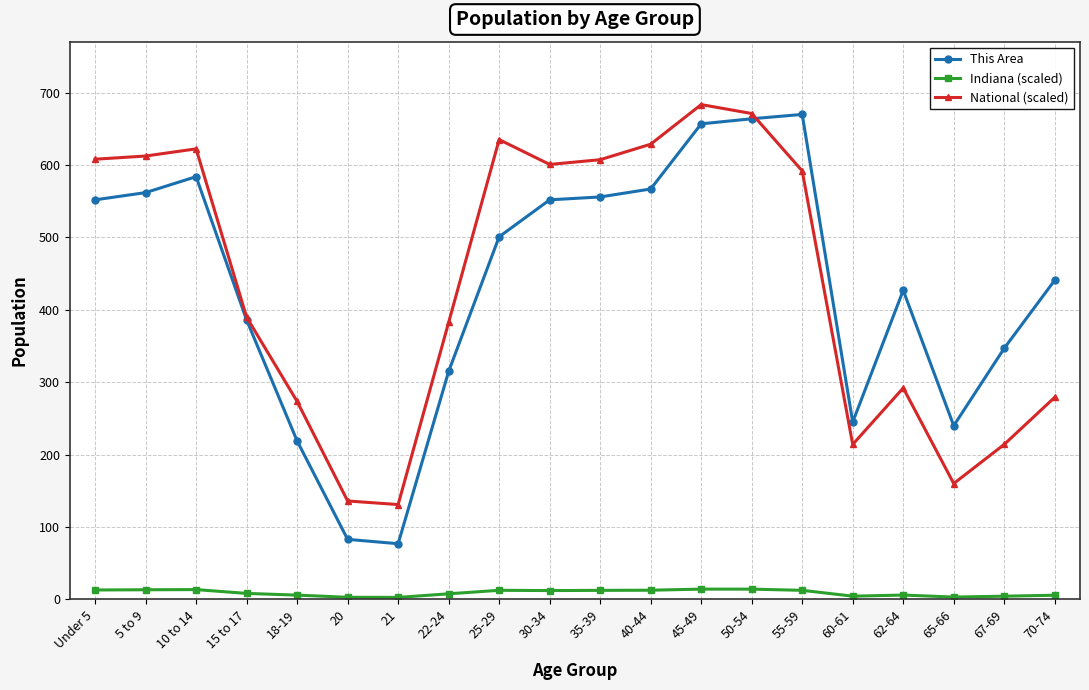

What is the average value of the National (scaled) series?

436.8